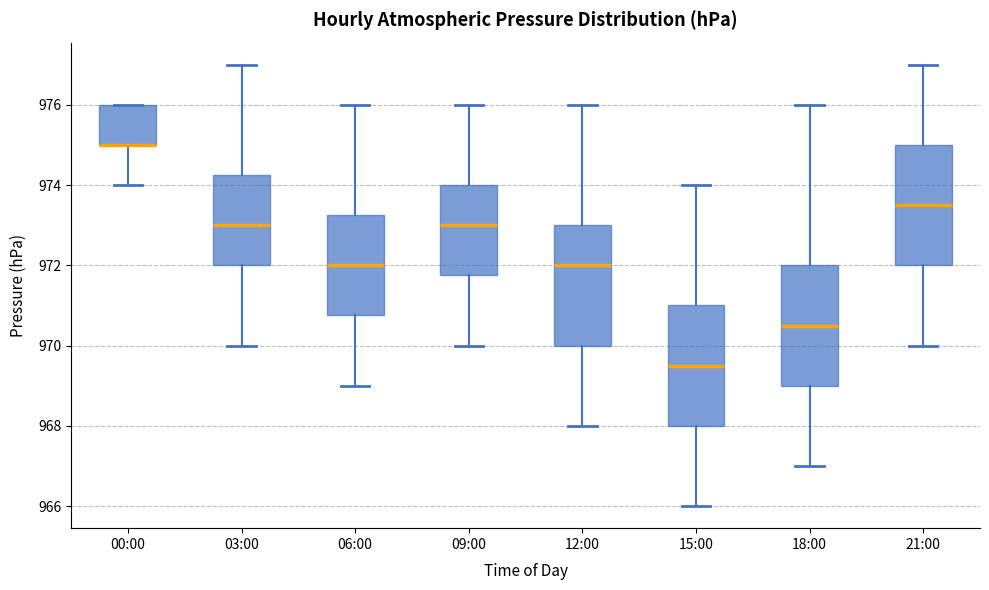

Reading left to right, transcribe this box plot: for each box, give where its median line is, the range the box spans, and where its two whiskers end, as read against the y-axis. The values are not printed on the chart, so give them approximately, as read against the axis.

00:00: median 975.0 (drawn on the box's lower edge), box 975.0 to 976.0, whiskers 974.0 to 976.0
03:00: median 973.0, box 972.0 to 974.2, whiskers 970.0 to 977.0
06:00: median 972.0, box 970.8 to 973.2, whiskers 969.0 to 976.0
09:00: median 973.0, box 971.8 to 974.0, whiskers 970.0 to 976.0
12:00: median 972.0, box 970.0 to 973.0, whiskers 968.0 to 976.0
15:00: median 969.6, box 968.0 to 971.0, whiskers 966.0 to 974.0
18:00: median 970.6, box 969.0 to 972.0, whiskers 967.0 to 976.0
21:00: median 973.6, box 972.0 to 975.0, whiskers 970.0 to 977.0